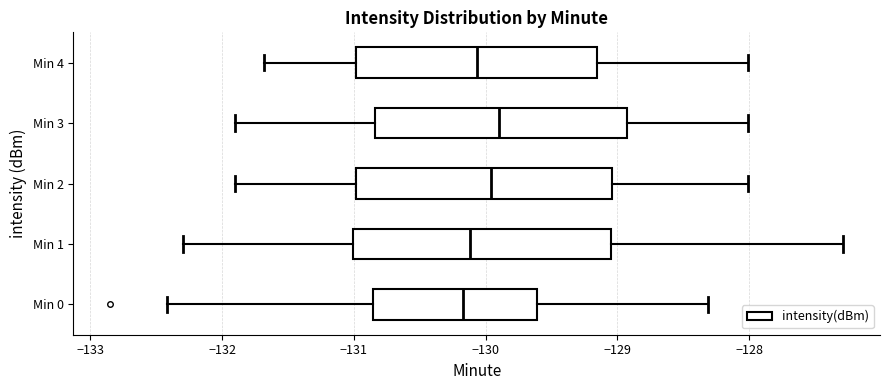

Reading bottom to top, read every box against the x-axis: the position of its median line, the range the box covers, and the ends of its whiskers. The values are not printed on the chart, so give them approximately, as read against the axis.

Min 0: median -130.2, box -130.9 to -129.6, whiskers -132.4 to -128.3
Min 1: median -130.1, box -131.0 to -129.0, whiskers -132.3 to -127.3
Min 2: median -130.0, box -131.0 to -129.0, whiskers -131.9 to -128.0
Min 3: median -129.9, box -130.8 to -128.9, whiskers -131.9 to -128.0
Min 4: median -130.1, box -131.0 to -129.2, whiskers -131.7 to -128.0